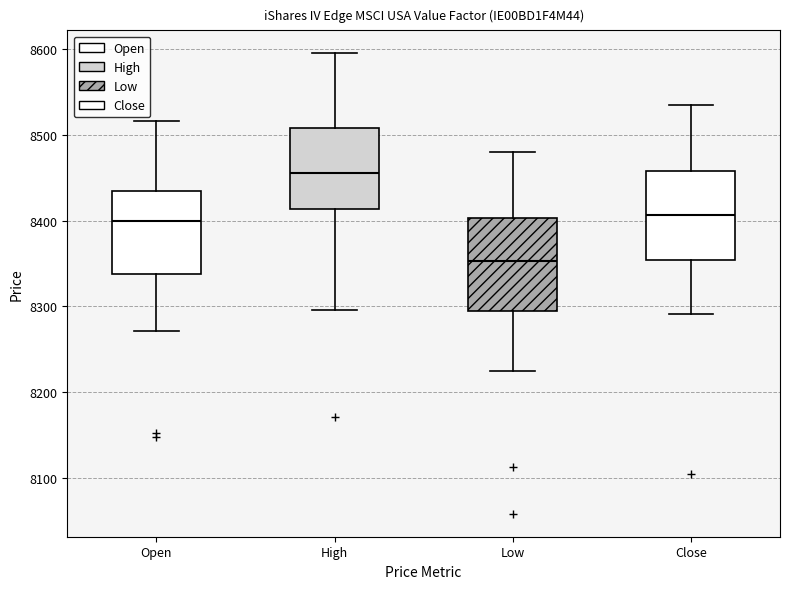

Which box's median line is the highest?

High